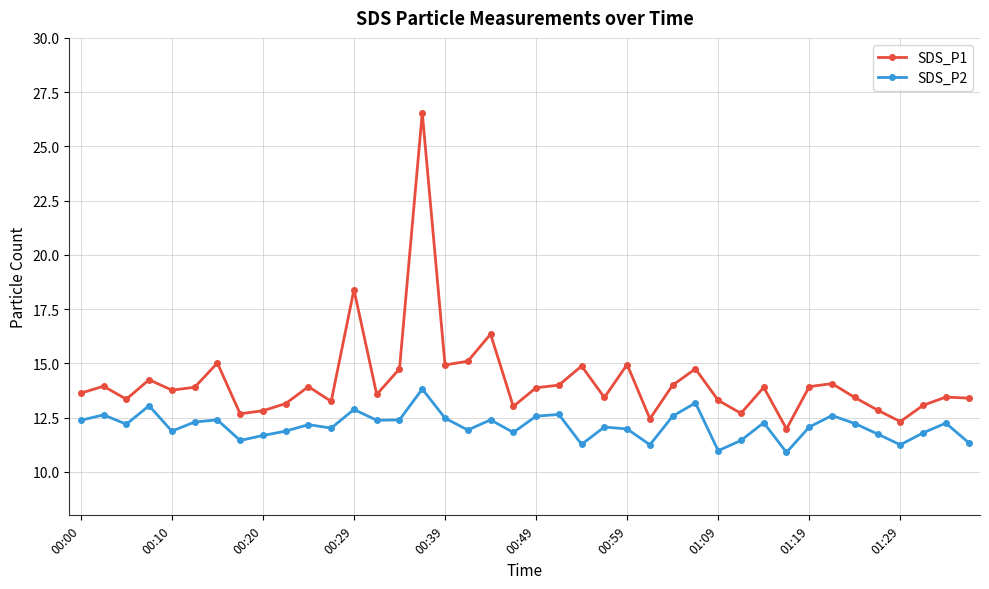

What is the difference between the maximum and minimum values in the SDS_P2 series?

2.9